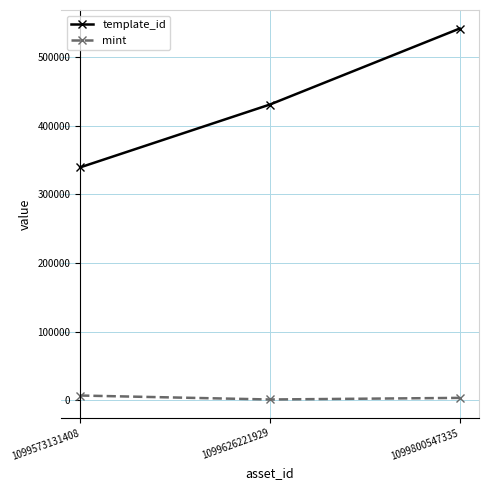

What is the sum of the template_id values at 1099573131408 and 1099800547335?

880696